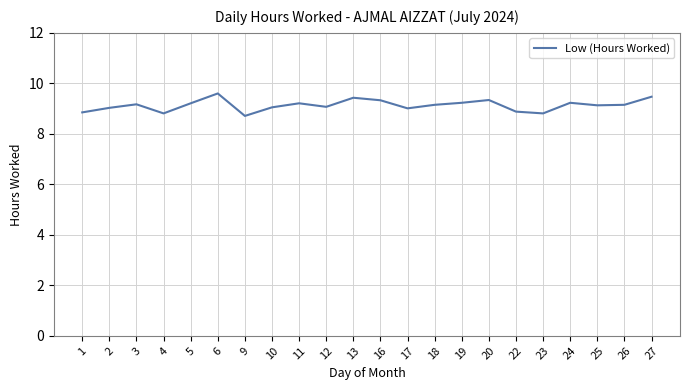

What is the change in value from 20 to 22?

-0.5